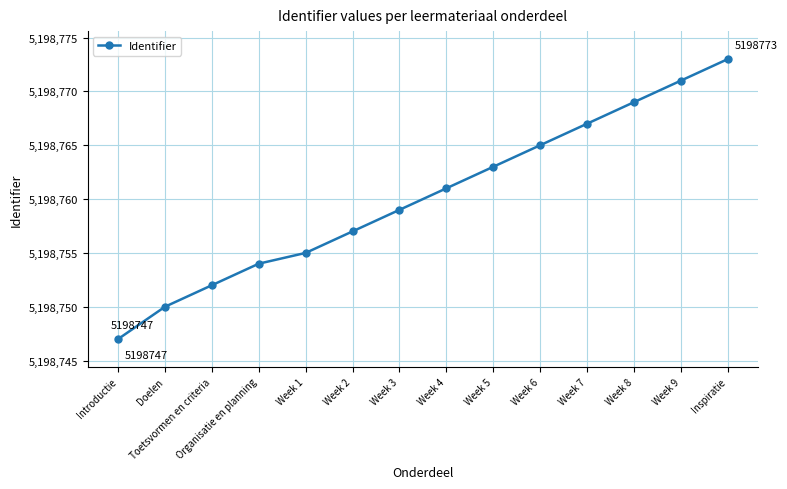

Read the value at Week 9.

5198771